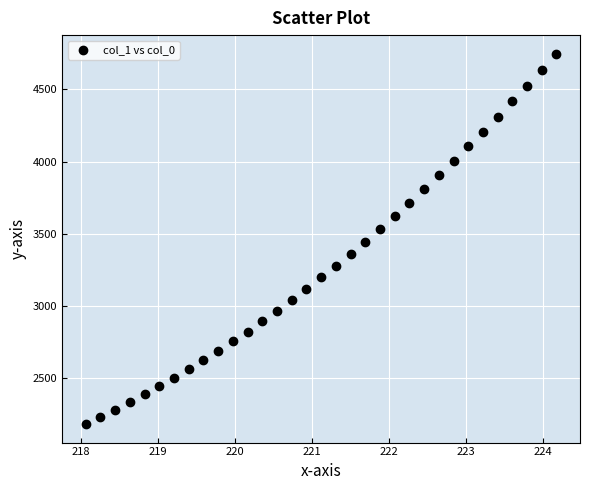

What is the range of X values (max minus min)?

6.1